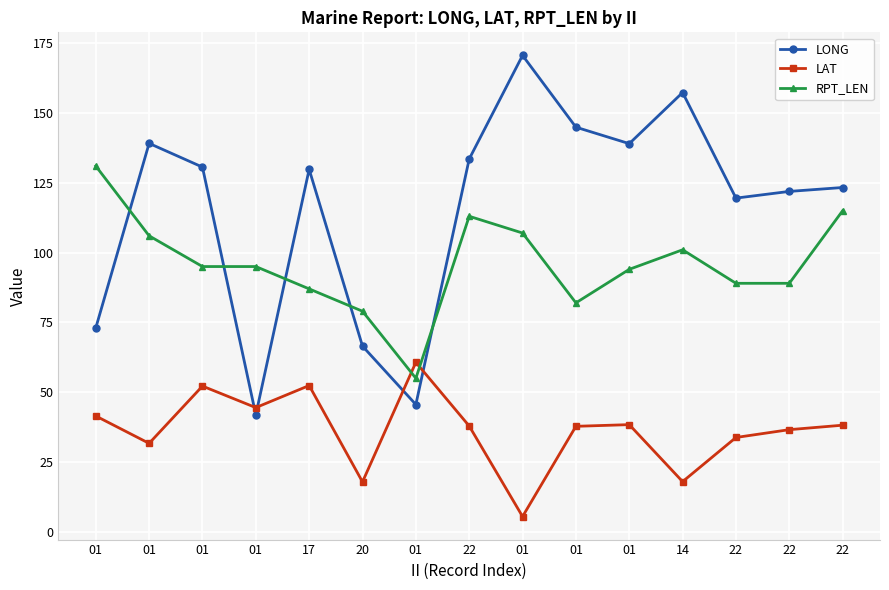

What are all the series names shown in the legend?

LONG, LAT, RPT_LEN